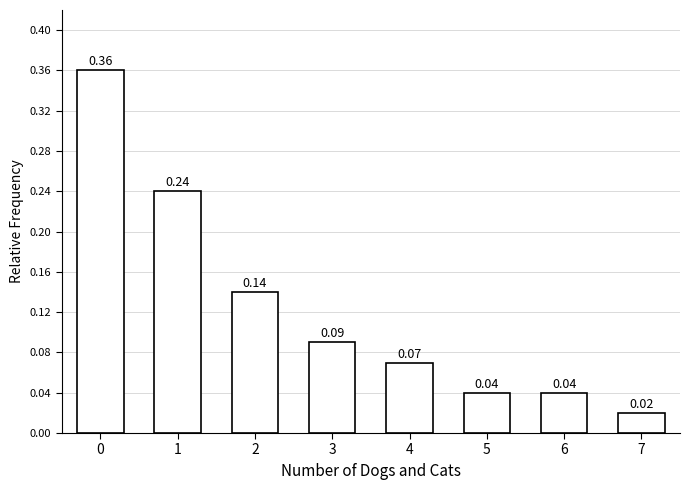

What is the sum of all values?

1.0